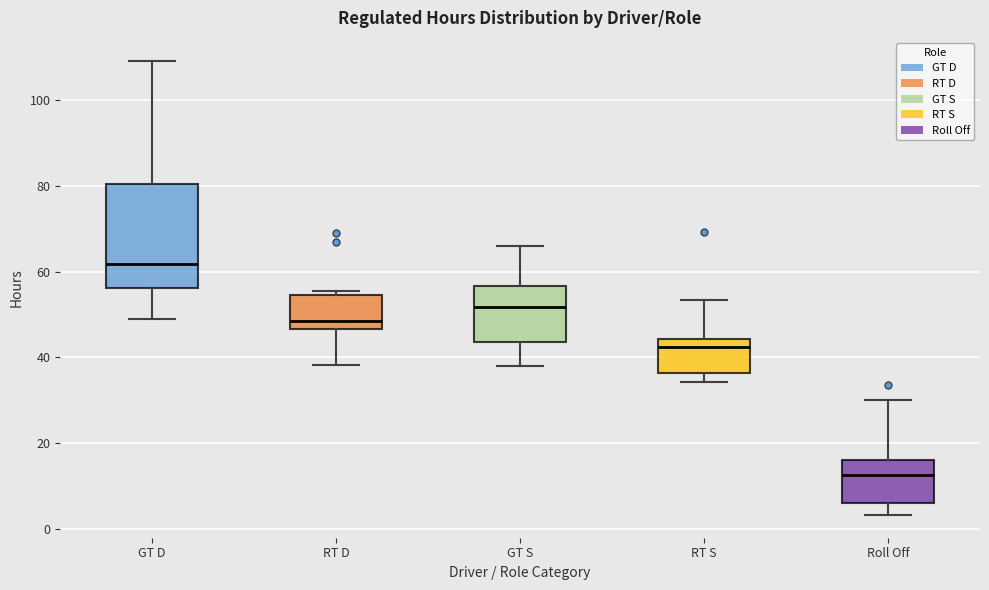

Where does the median line of the box for GT S sit on the y-axis? The values are not printed on the chart, so give them approximately, as read against the axis.

52